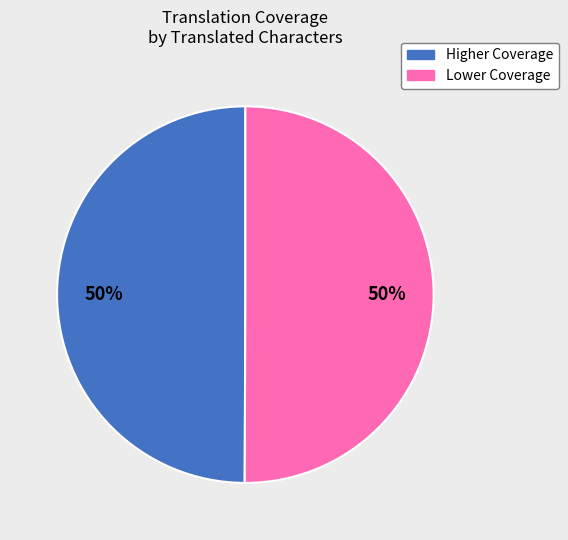

To the nearest percent, what is the average slice percentage?

50%